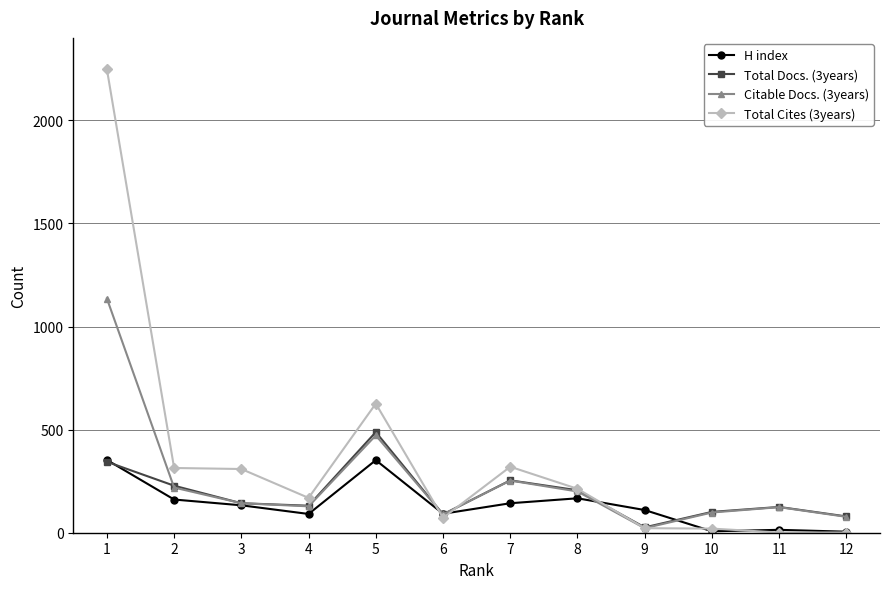

Where do Total Docs. (3years) and Citable Docs. (3years) first cross each other?

1 and 2